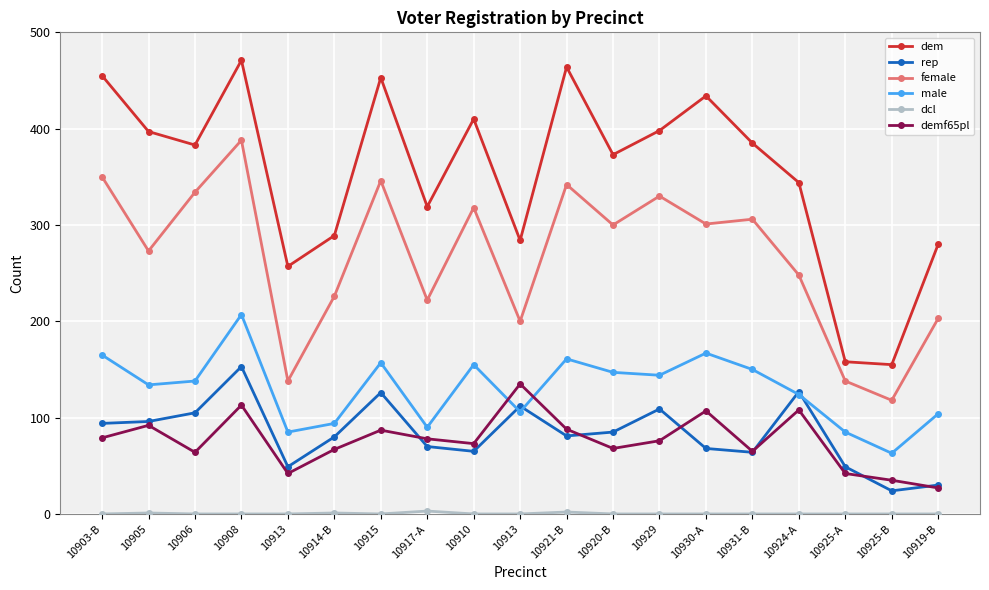

The demf65pl series shows 42 at 10925-A. True or false?

True